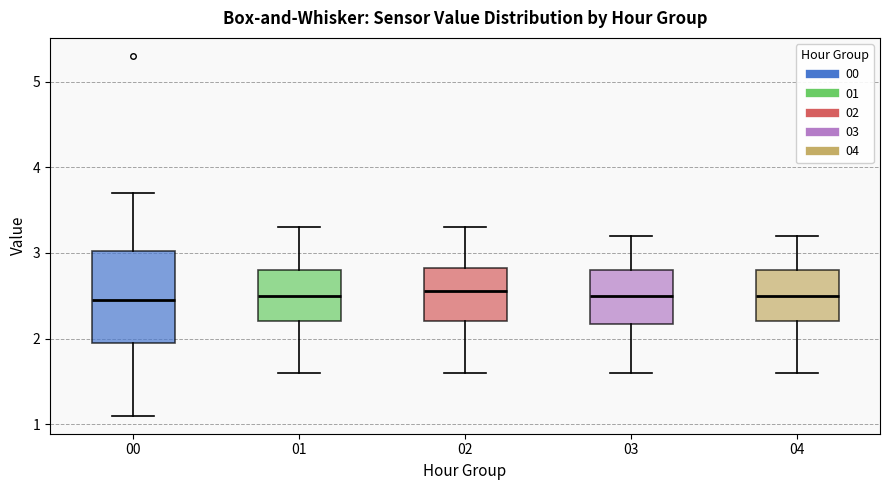

Reading left to right, transcribe this box plot: for each box, give where its median line is, the range the box spans, and where its two whiskers end, as read against the y-axis. The values are not printed on the chart, so give them approximately, as read against the axis.

00: median 2.5, box 2.0 to 3.0, whiskers 1.1 to 3.7
01: median 2.5, box 2.2 to 2.8, whiskers 1.6 to 3.3
02: median 2.6, box 2.2 to 2.8, whiskers 1.6 to 3.3
03: median 2.5, box 2.2 to 2.8, whiskers 1.6 to 3.2
04: median 2.5, box 2.2 to 2.8, whiskers 1.6 to 3.2